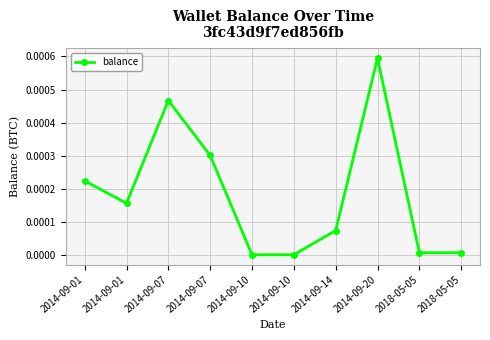

Which category has the highest value across all series?

2014-09-20